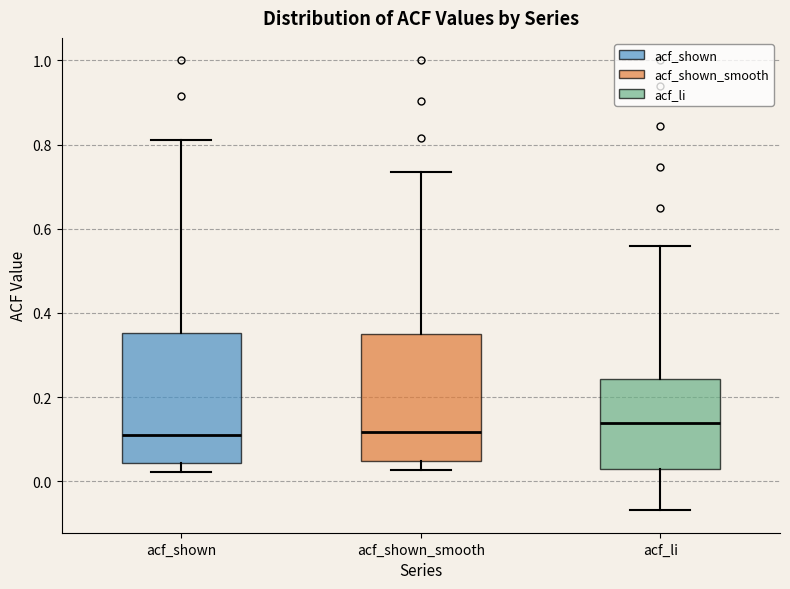

Where is the upper edge of the box for acf_shown on the y-axis? The values are not printed on the chart, so give them approximately, as read against the axis.

0.36